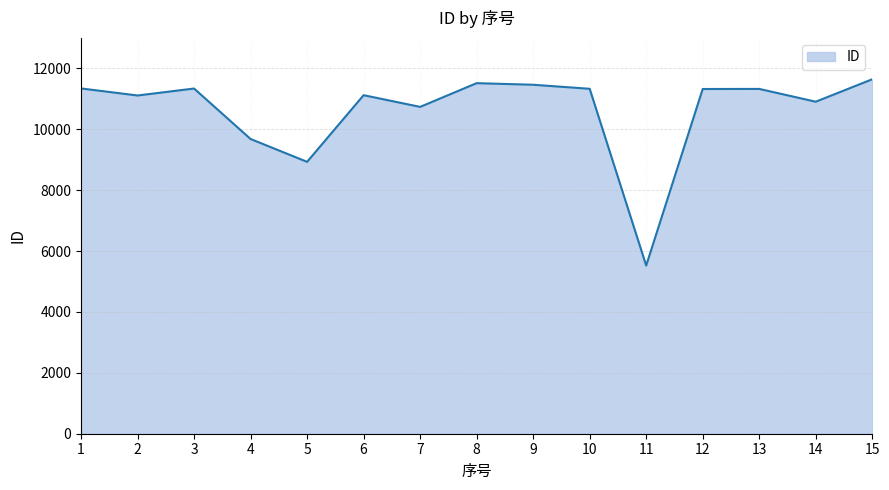

What is the sum of all values?

159260